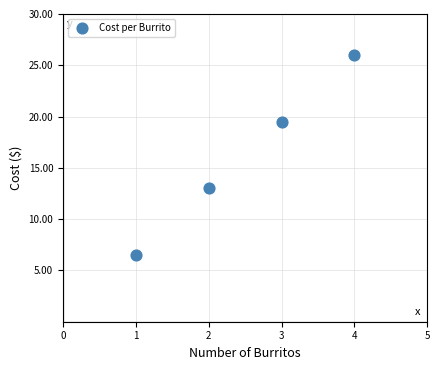

What Y value in the scatter plot is closest to 16?

13.0